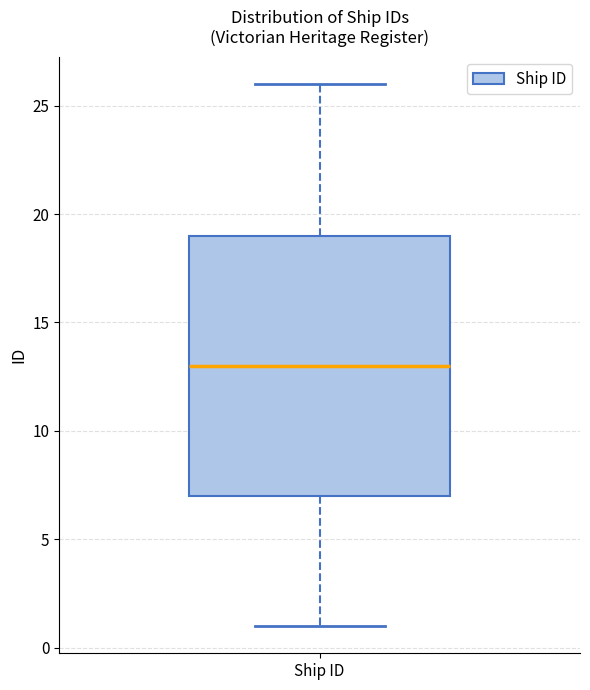

Read this box plot against the y-axis: the position of the median line, the range covered by the box, and the ends of both whiskers. The values are not printed on the chart, so give them approximately, as read against the axis.

median 13, box 7 to 19, whiskers 1 to 26